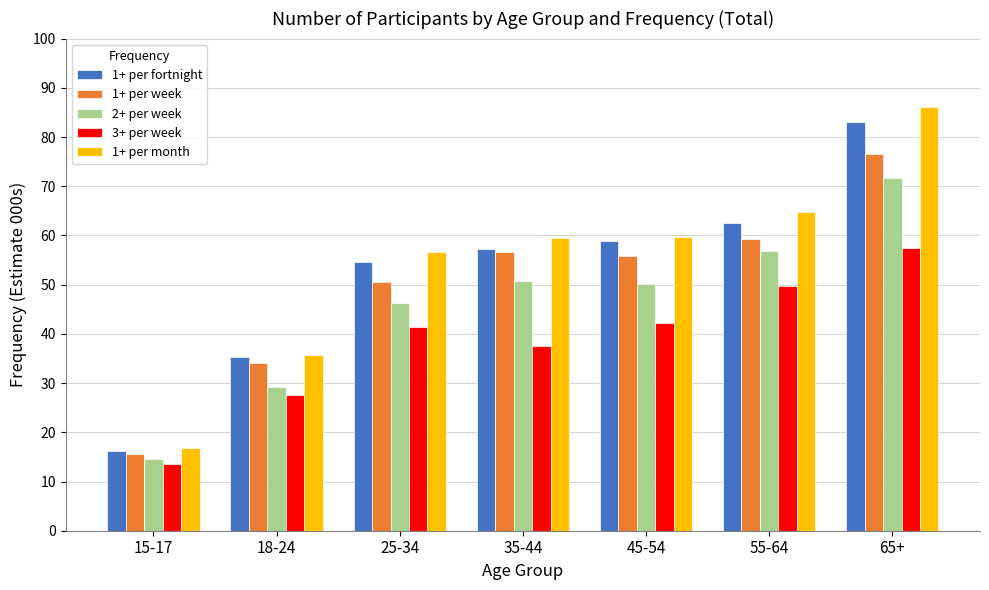

Which category has the highest value in the 1+ per week series?

65+